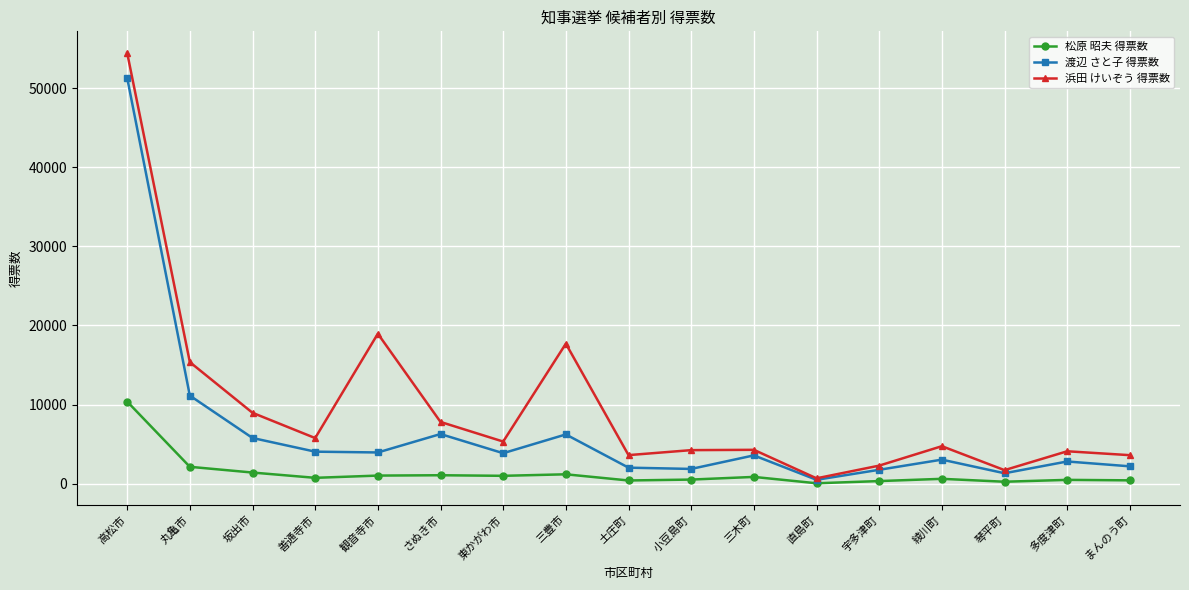

Which category has the lowest value in the 浜田 けいぞう 得票数 series?

直島町